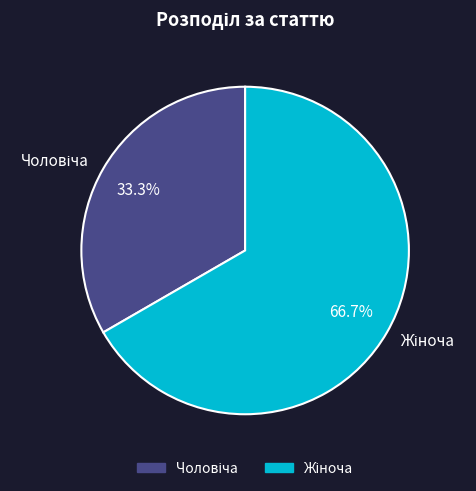

Is there a majority slice in this chart?

Yes